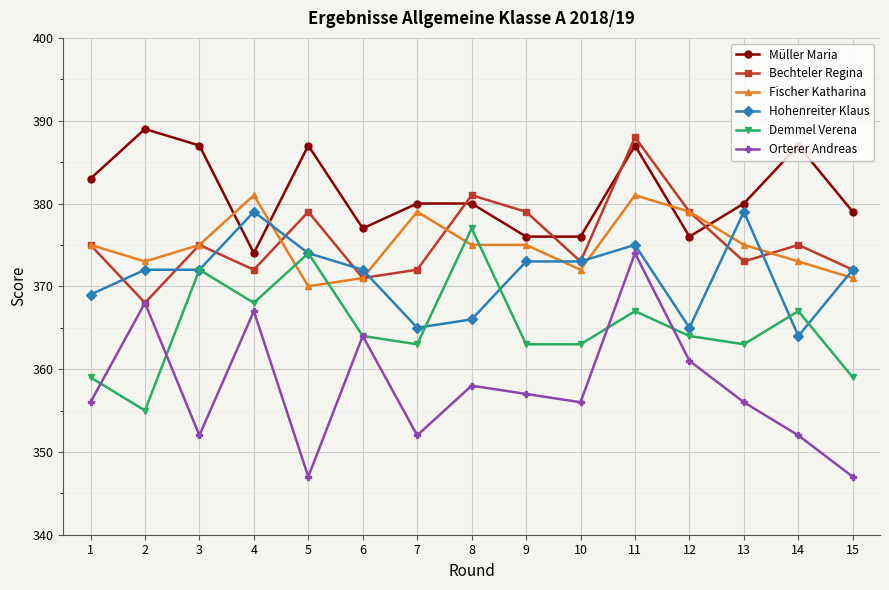

What is the difference between the second highest and second lowest values in the Bechteler Regina series?

10